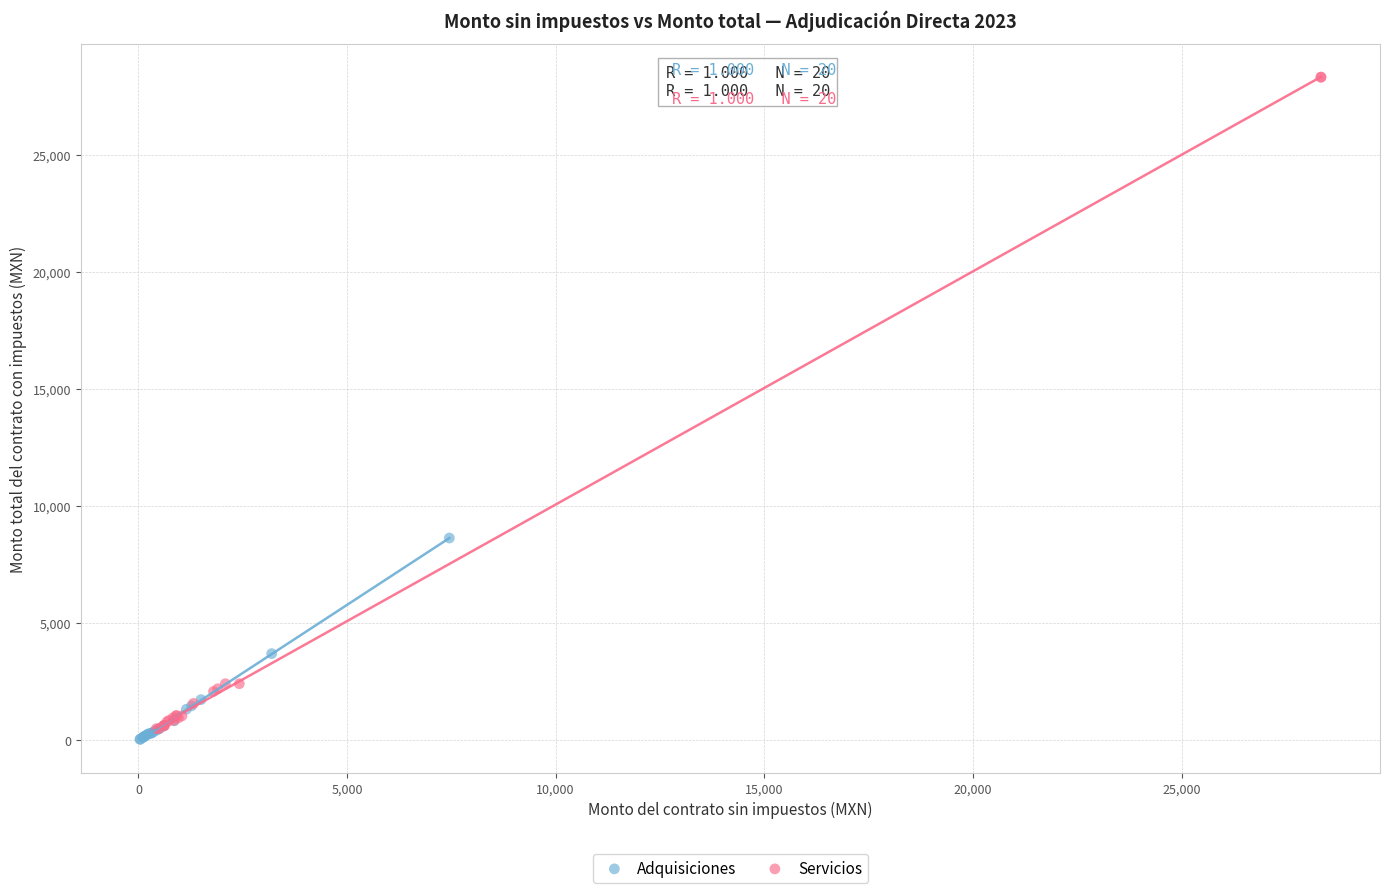

Which series reaches the maximum Y coordinate?

Servicios